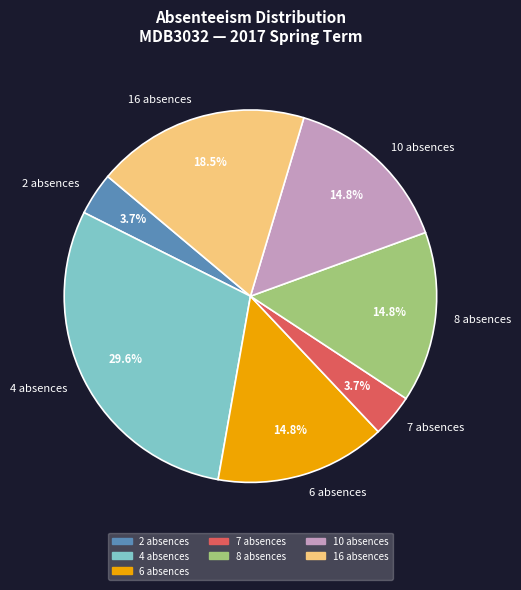

Combined, what portion of the pie is 2 absences and 7 absences?

7.4%